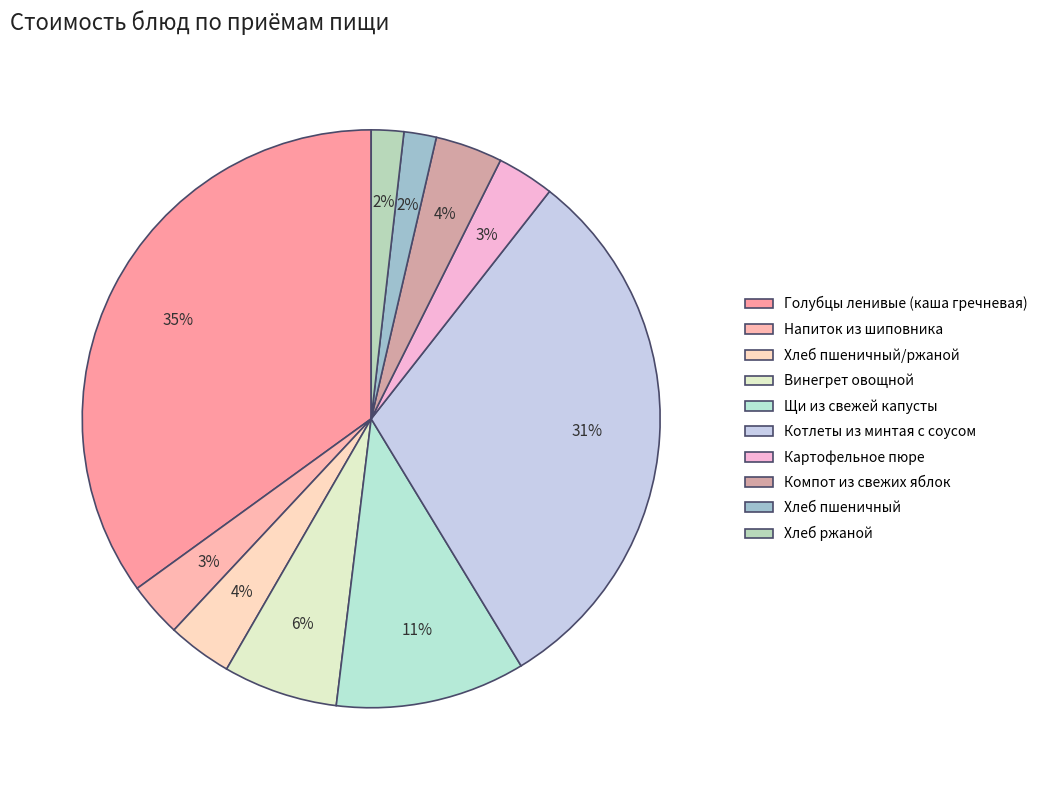

The Котлеты из минтая с соусом slice represents 22% of the pie. True or false?

False